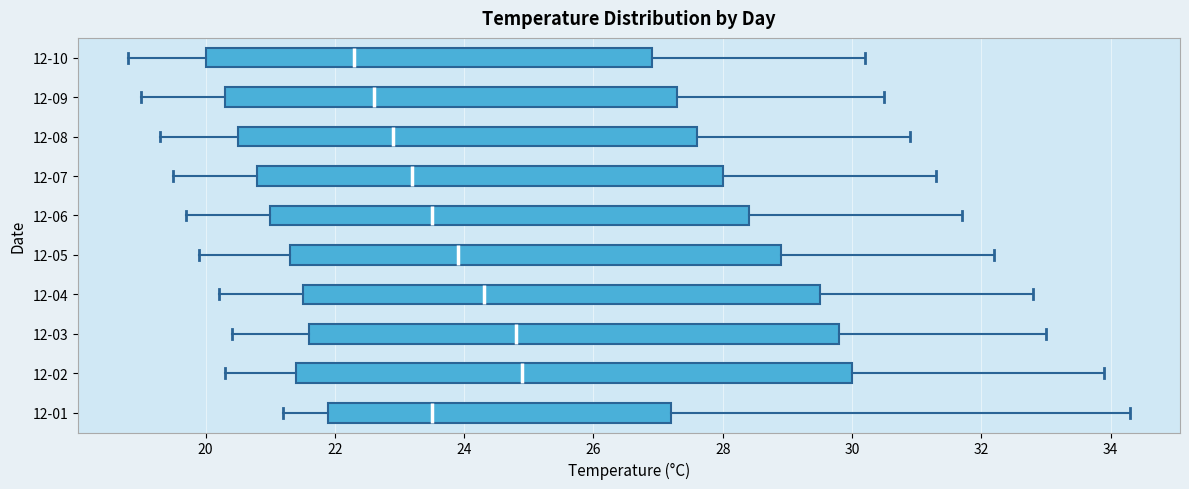

Reading bottom to top, read every box against the x-axis: the position of its median line, the range the box covers, and the ends of its whiskers. The values are not printed on the chart, so give them approximately, as read against the axis.

12-01: median 23.6, box 22.0 to 27.2, whiskers 21.2 to 34.4
12-02: median 25.0, box 21.4 to 30.0, whiskers 20.4 to 34.0
12-03: median 24.8, box 21.6 to 29.8, whiskers 20.4 to 33.0
12-04: median 24.4, box 21.6 to 29.6, whiskers 20.2 to 32.8
12-05: median 24.0, box 21.4 to 29.0, whiskers 20.0 to 32.2
12-06: median 23.6, box 21.0 to 28.4, whiskers 19.8 to 31.8
12-07: median 23.2, box 20.8 to 28.0, whiskers 19.6 to 31.4
12-08: median 23.0, box 20.6 to 27.6, whiskers 19.4 to 31.0
12-09: median 22.6, box 20.4 to 27.4, whiskers 19.0 to 30.6
12-10: median 22.4, box 20.0 to 27.0, whiskers 18.8 to 30.2